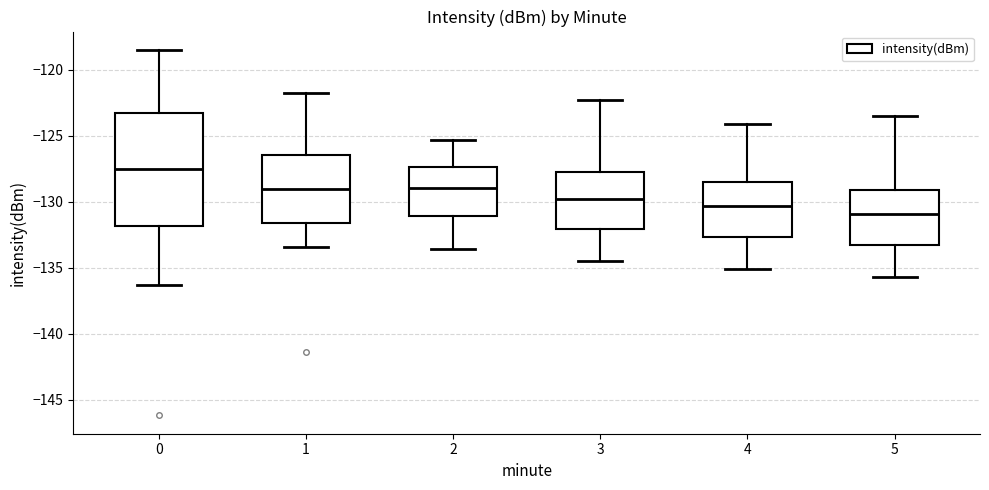

Comparing the boxes themselves (not the whiskers), which one is the tallest?

0